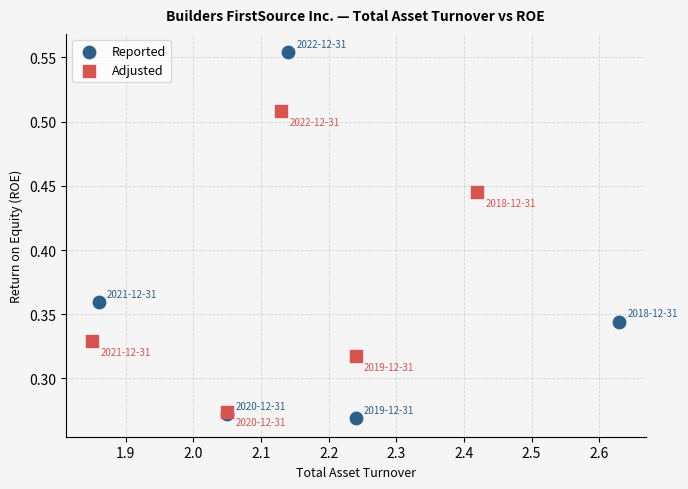

Which series reaches the maximum Y coordinate?

Reported